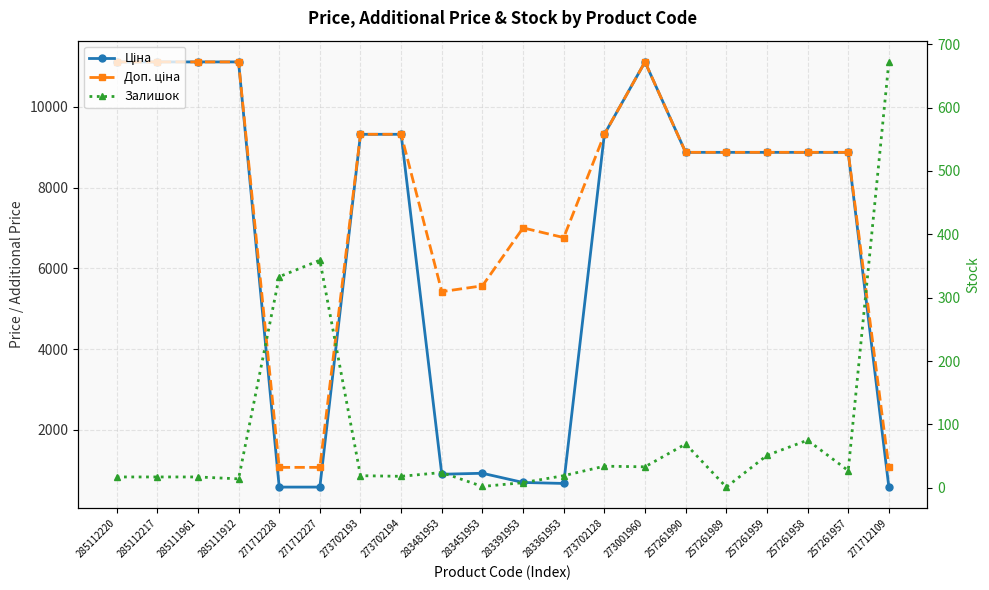

Where does the Ціна series first go above 8874?

285112220